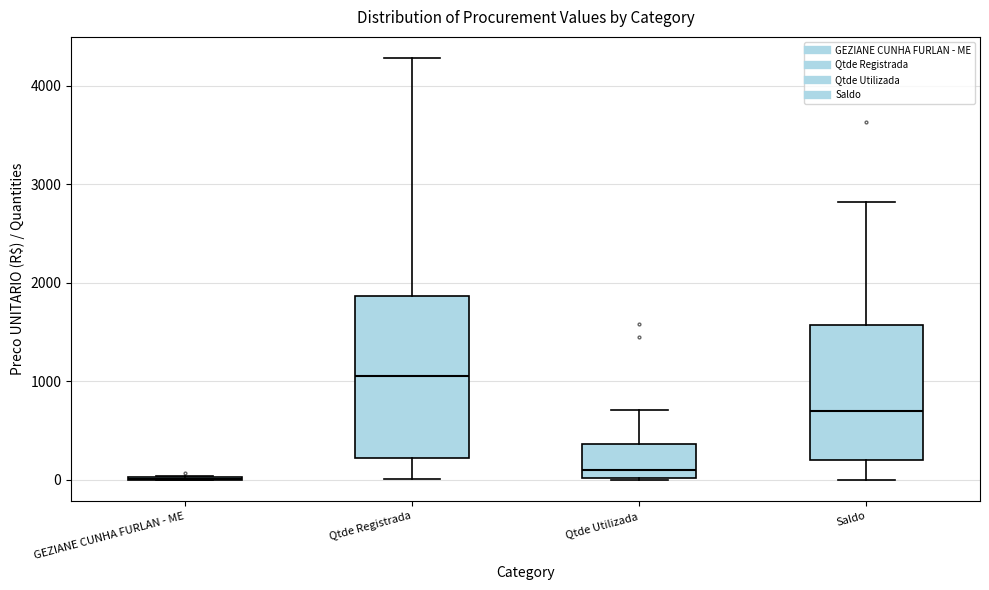

Reading left to right, read every box against the y-axis: the position of its median line, the range the box covers, and the ends of its whiskers. The values are not printed on the chart, so give them approximately, as read against the axis.

GEZIANE CUNHA FURLAN - ME: box collapsed to a line at 0, whiskers 0 to 0
Qtde Registrada: median 1100, box 200 to 1900, whiskers 0 to 4300
Qtde Utilizada: median 100, box 0 to 400, whiskers 0 to 700
Saldo: median 700, box 200 to 1600, whiskers 0 to 2800